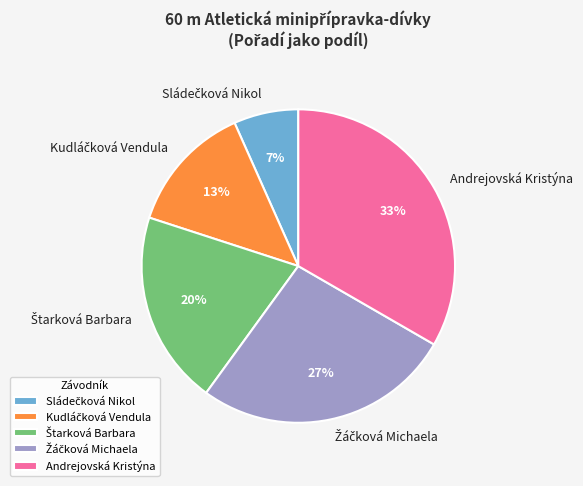

How many segments does this pie chart have?

5